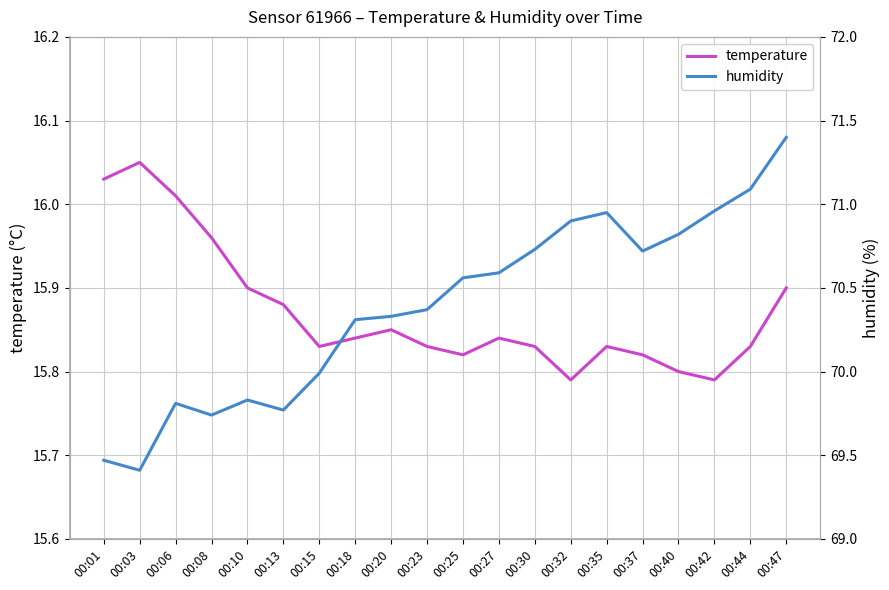

What is the value of the temperature point at the 3rd from the left?

16.0